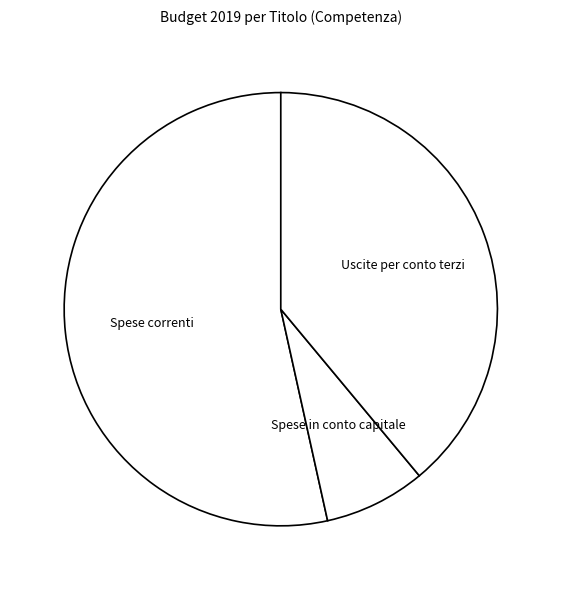

Which category has the smallest portion of the pie?

Spese in conto capitale